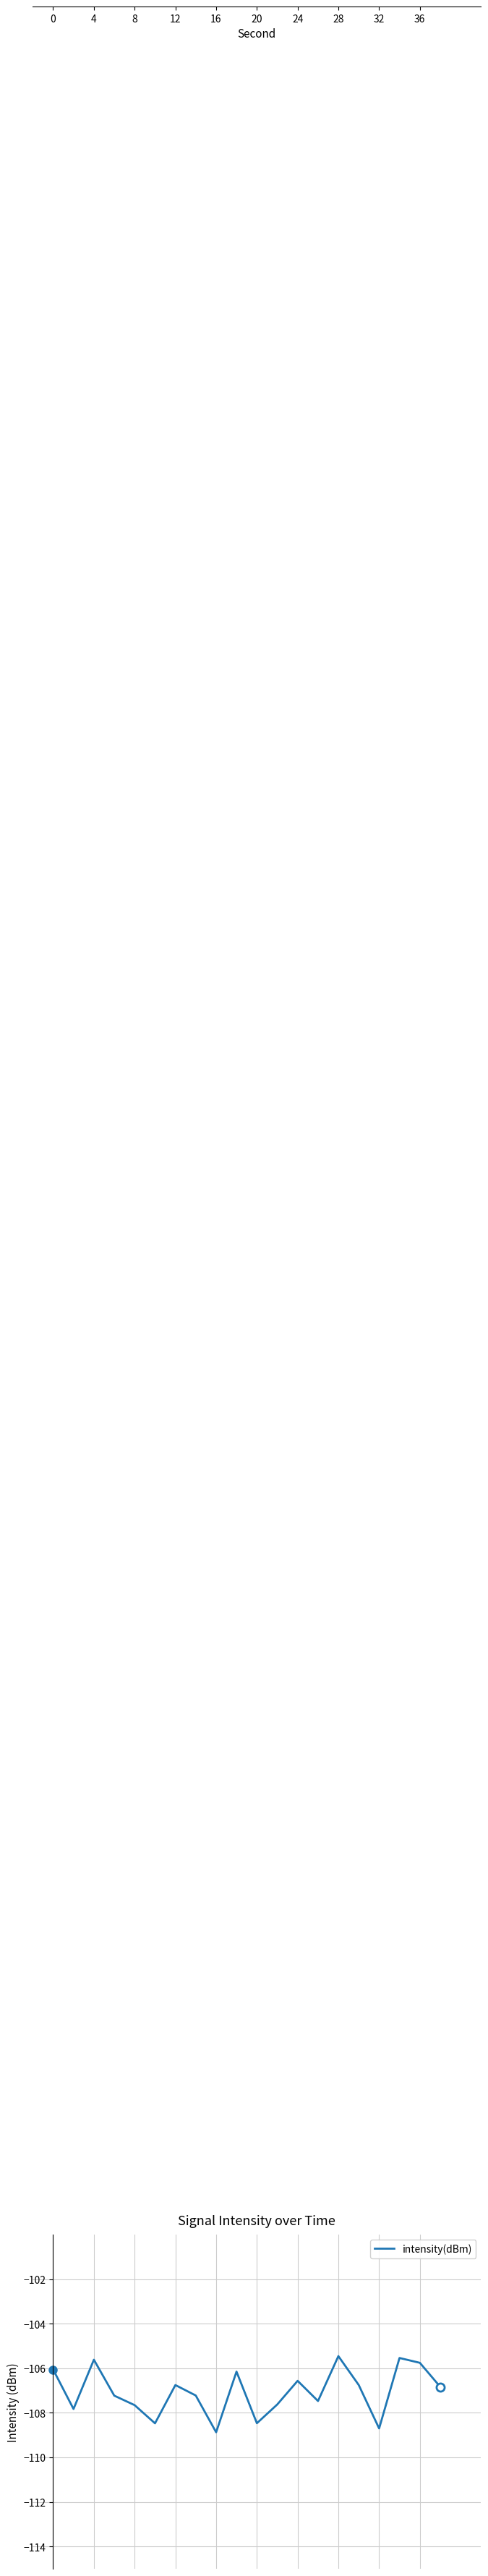

What is the smallest value displayed?

-108.9